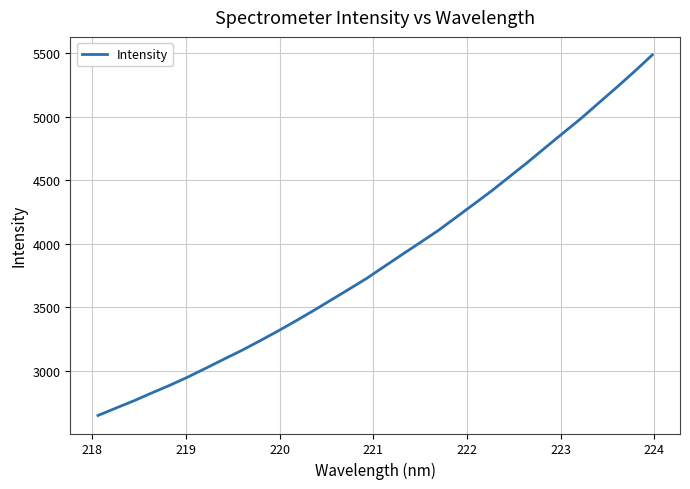

What is the smallest value displayed?

2645.6